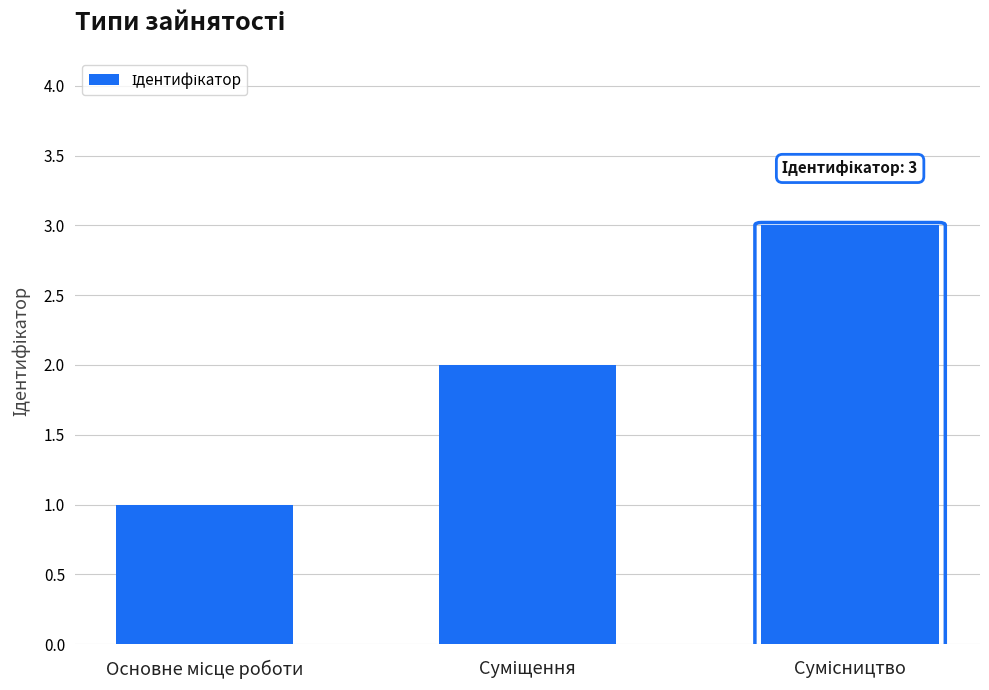

How many values are between 1 and 3?

3